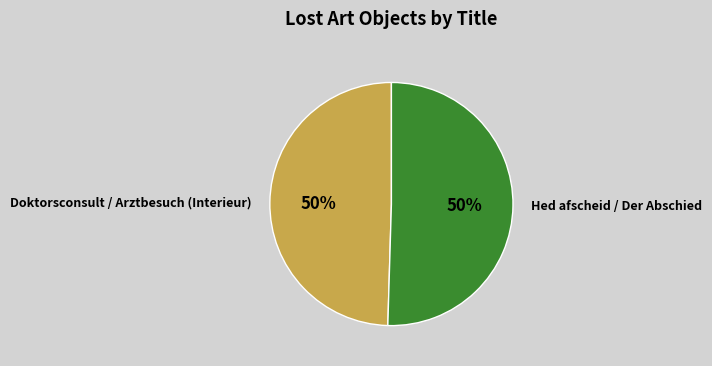

The Hed afscheid / Der Abschied slice represents 50% of the pie. True or false?

True